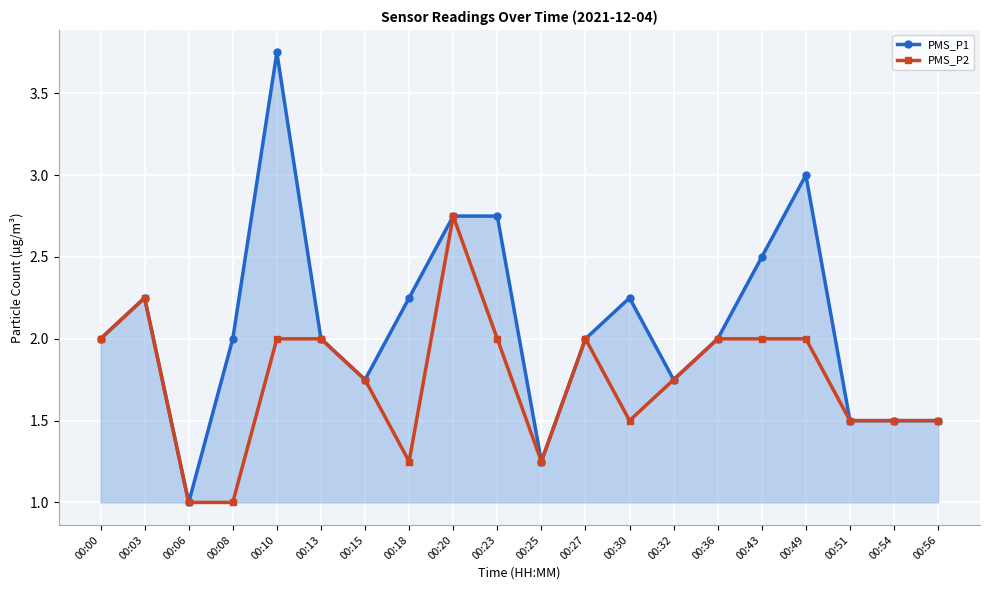

True or false: PMS_P1 has a value of 1.4 at 00:06.

False